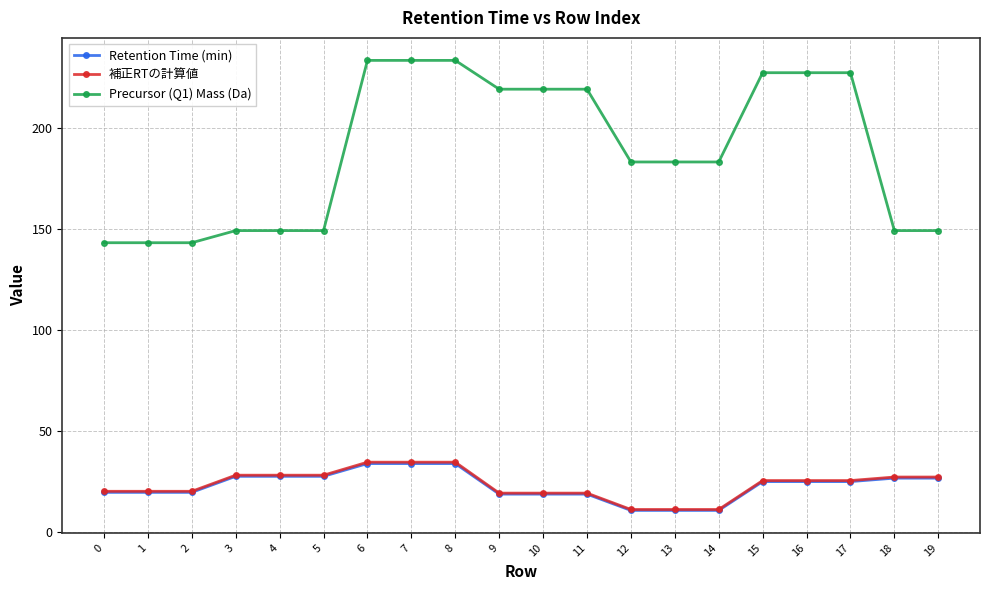

What is the value of the Retention Time (min) point at the 17th from the left?

25.1